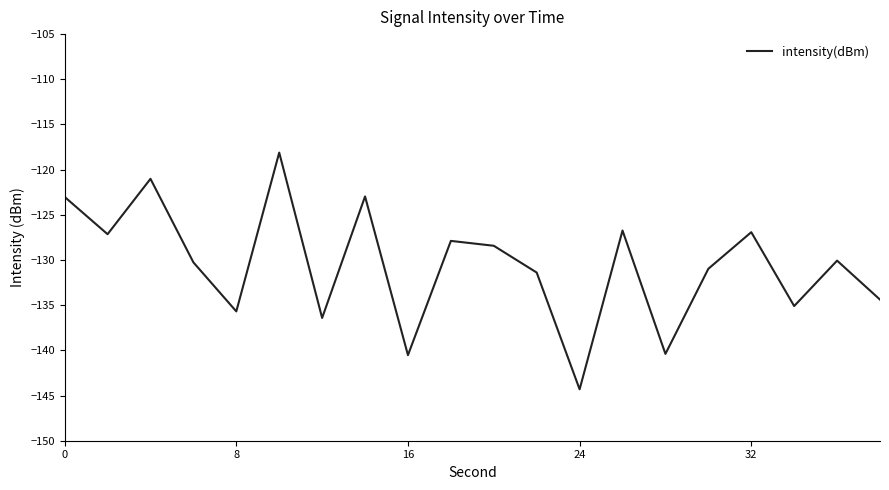

What is the smallest value displayed?

-144.3